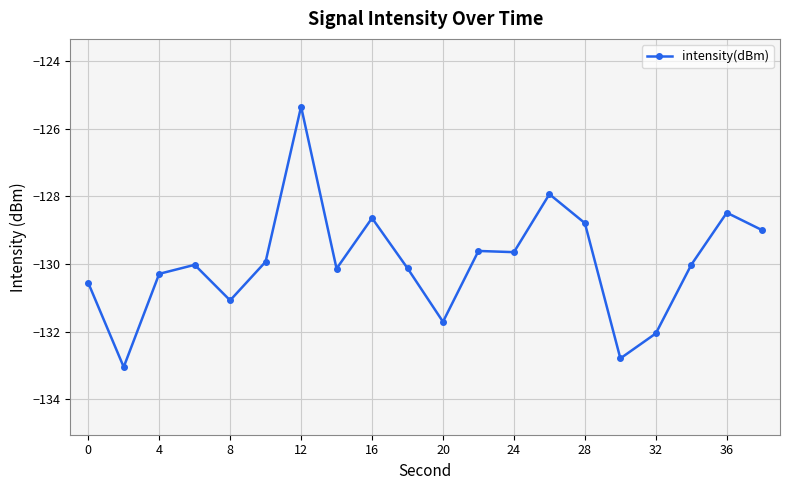

What is the average value?

-130.0